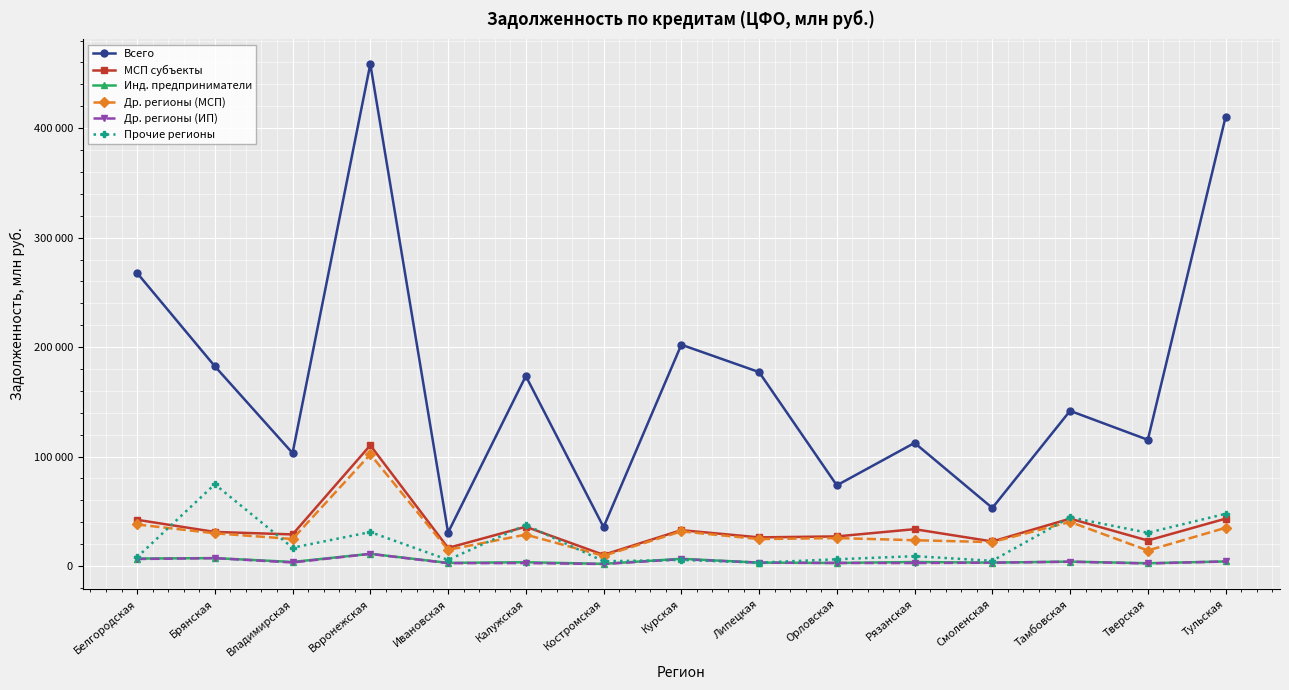

What position from the left is Курская?

8